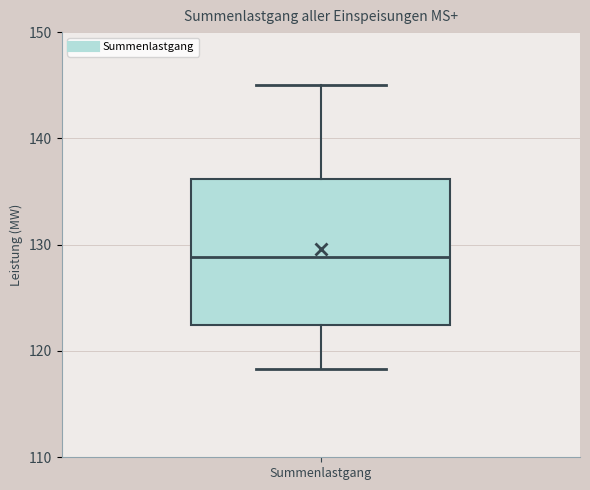

Where is the upper edge of the box for Summenlastgang on the y-axis? The values are not printed on the chart, so give them approximately, as read against the axis.

136